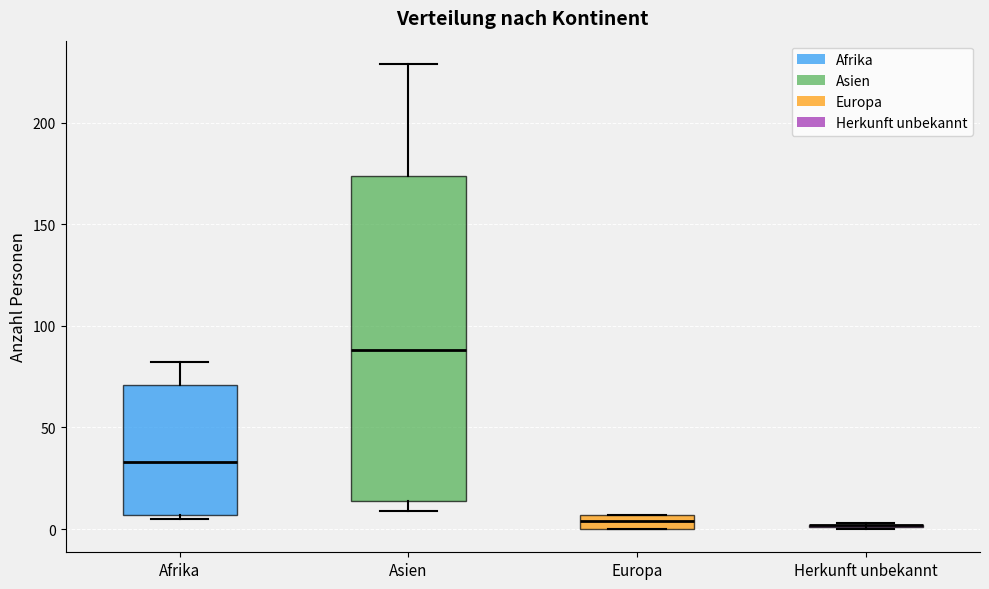

Which box is the tallest, from its lower edge to its upper edge?

Asien